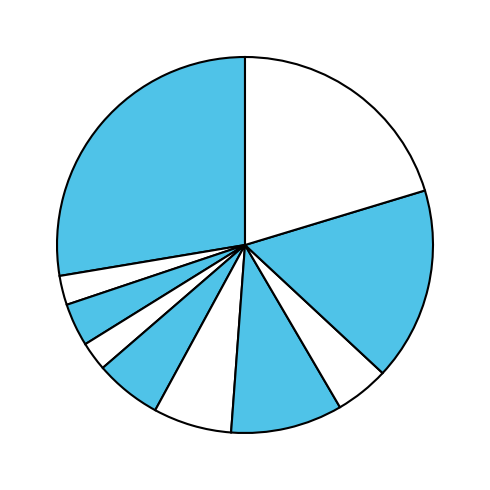

To the nearest percent, what is the average slice percentage?

10%